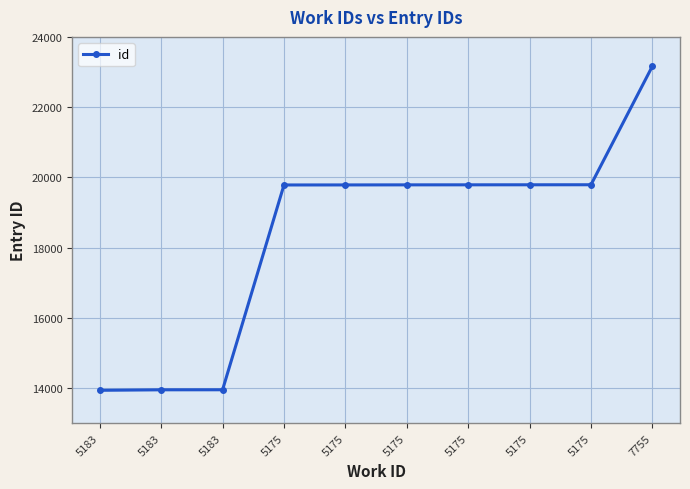

Which has a higher value, 5183 or 5175?

5175